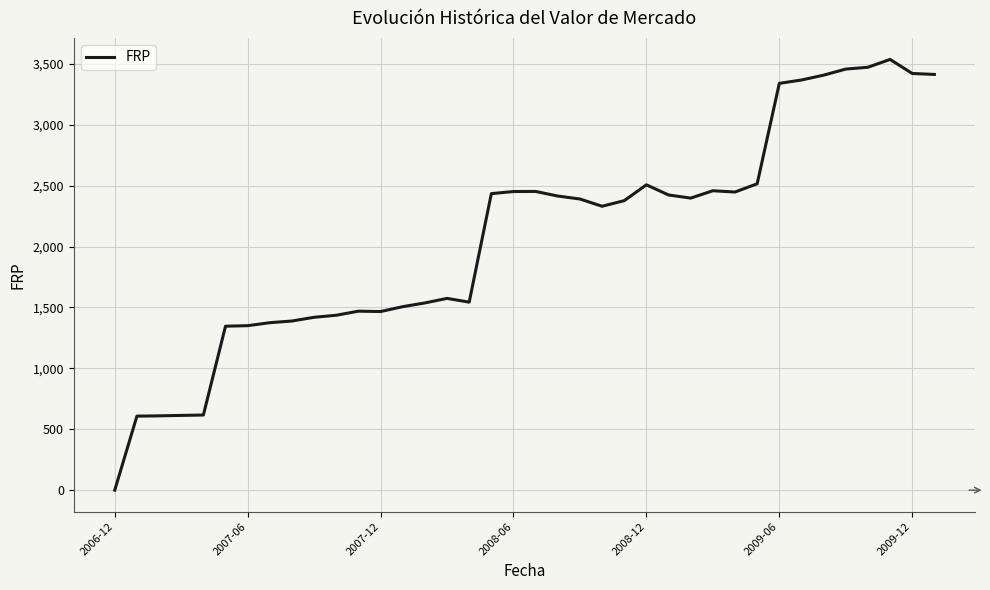

What is the maximum value shown in the chart?

3536.2